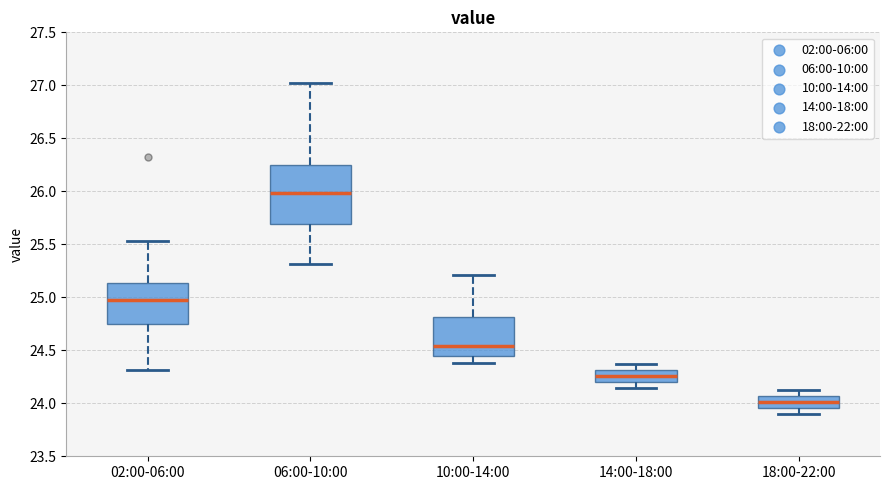

Comparing the boxes themselves (not the whiskers), which one is the tallest?

06:00-10:00